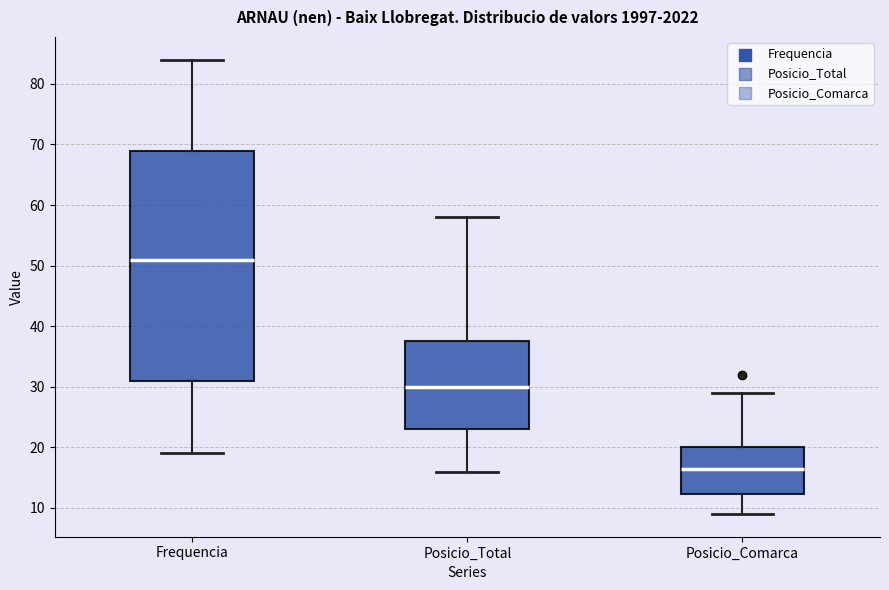

Which box is the tallest, from its lower edge to its upper edge?

Frequencia